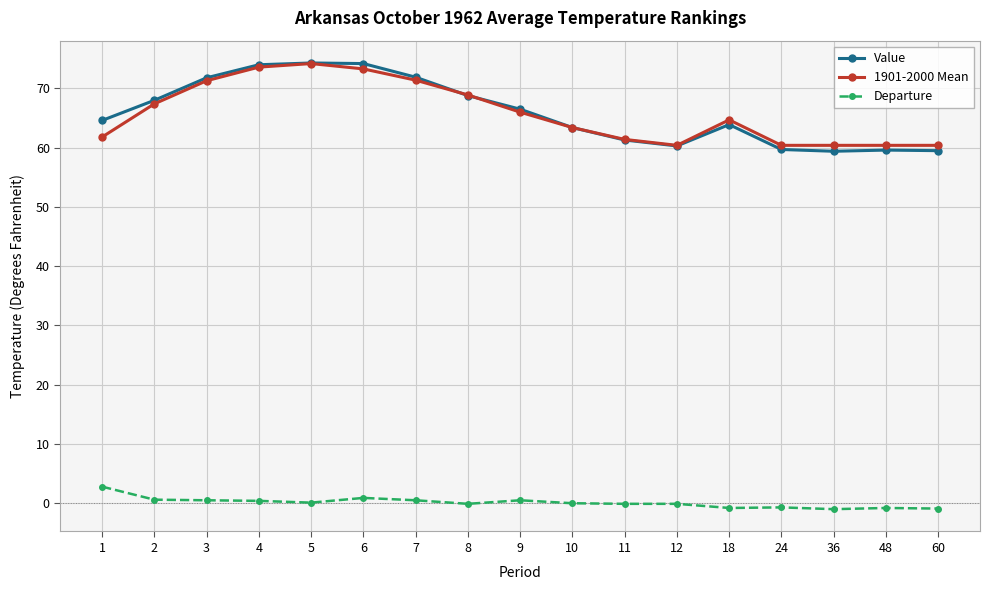

The Value series shows 71.9 at 7. True or false?

True